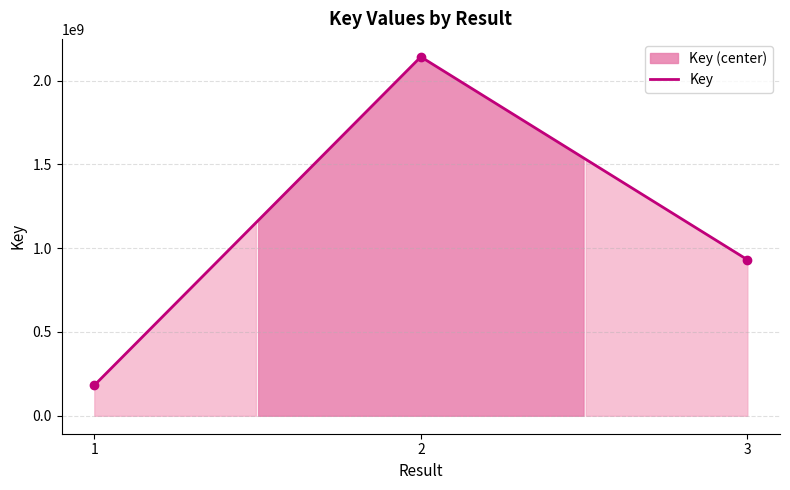

What is the difference between the values at 3 and 1?

749669711